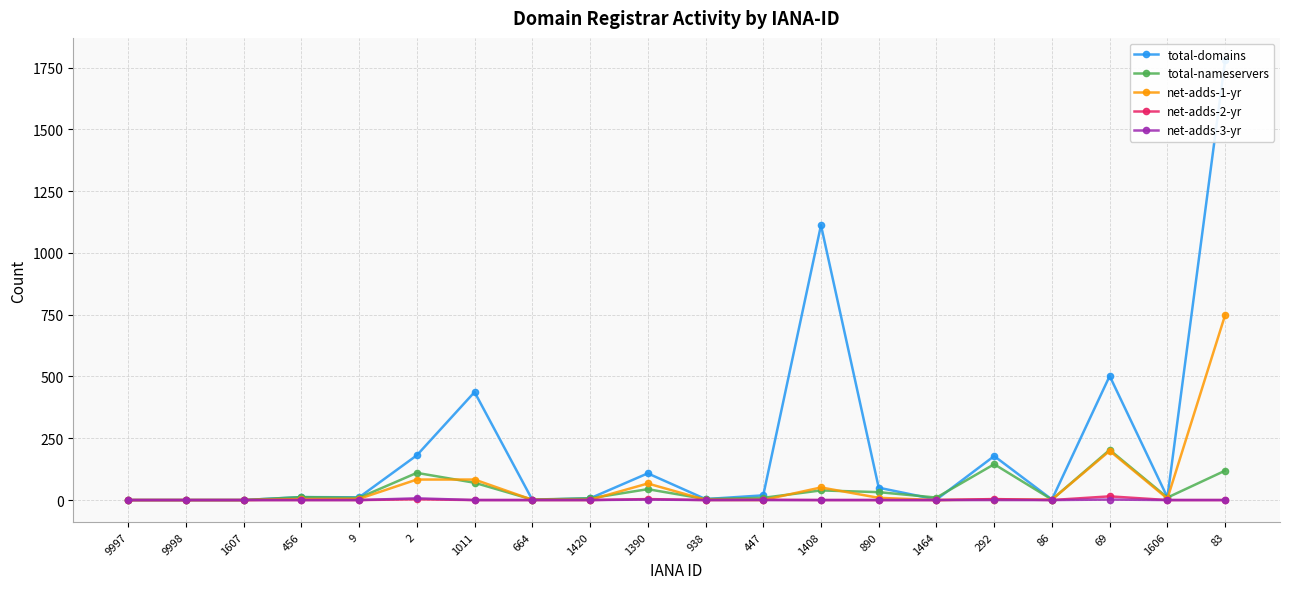

What is the approximate value of total-domains at 86?

2